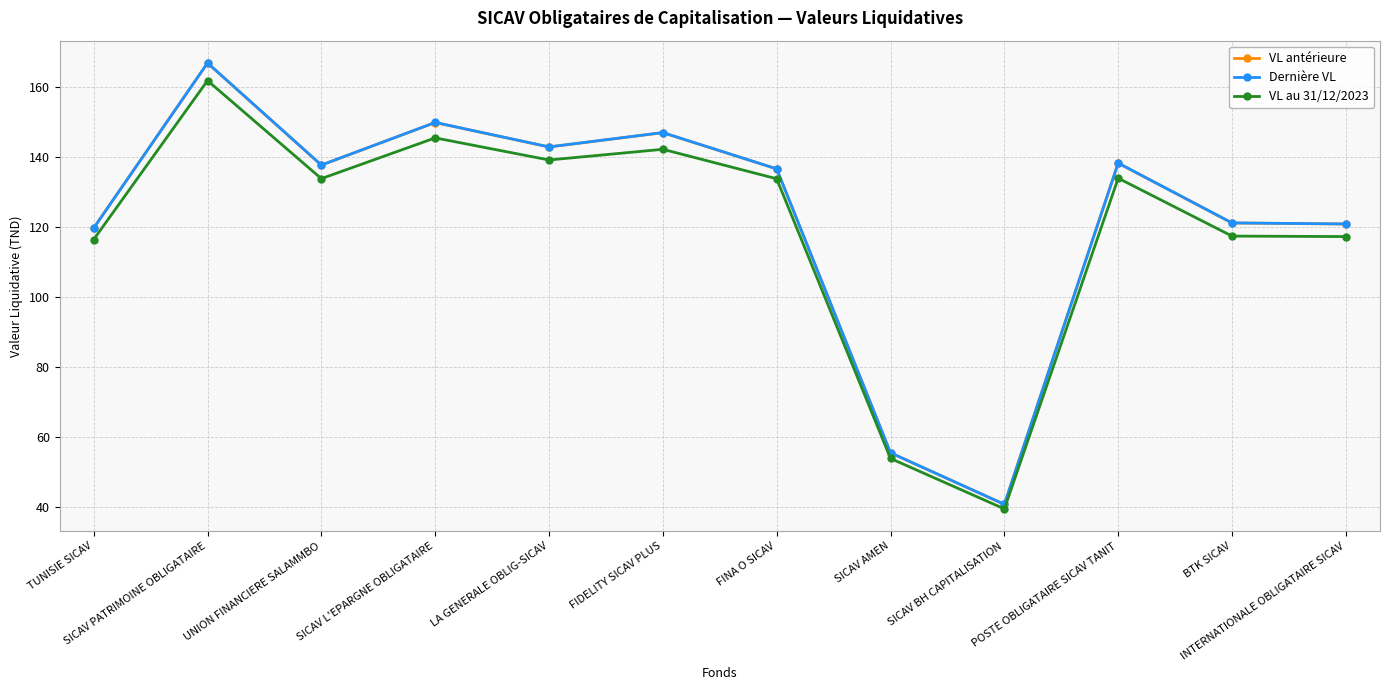

What is the label of the 3rd point from the right?

POSTE OBLIGATAIRE SICAV TANIT